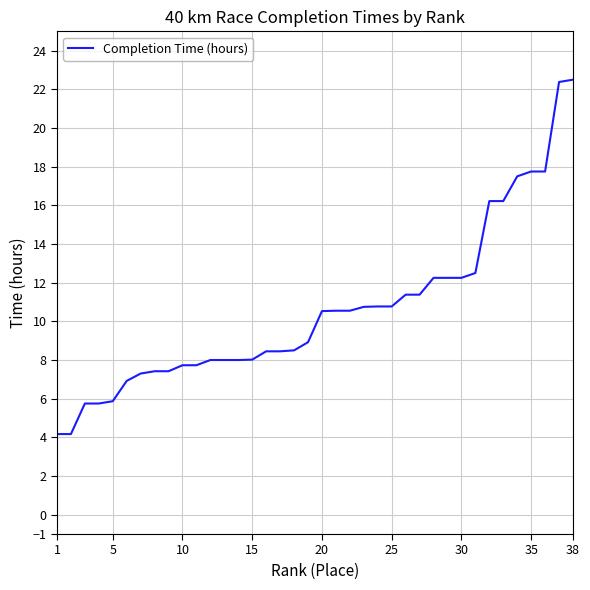

What is the maximum value shown in the chart?

22.5